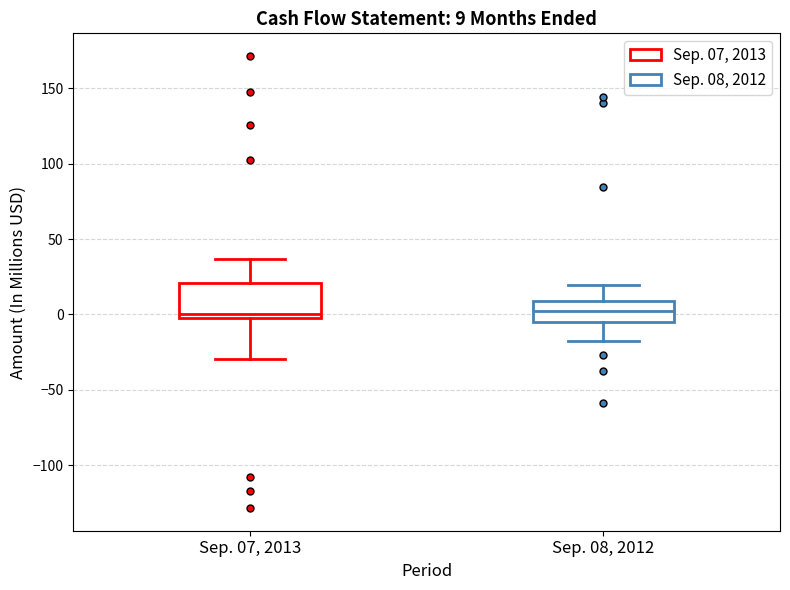

Which box is the tallest, from its lower edge to its upper edge?

Sep. 07, 2013